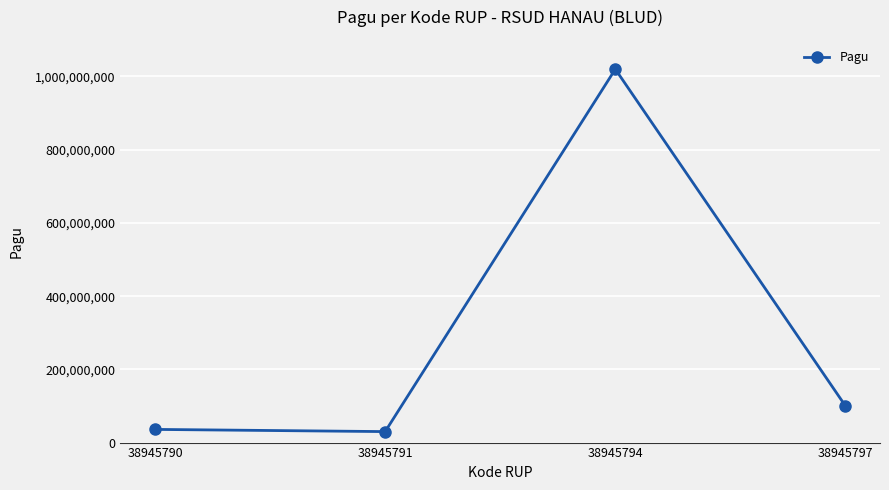

Reading left to right, extract all data points from this chart.

36000000	30000000	1020000000	100000000